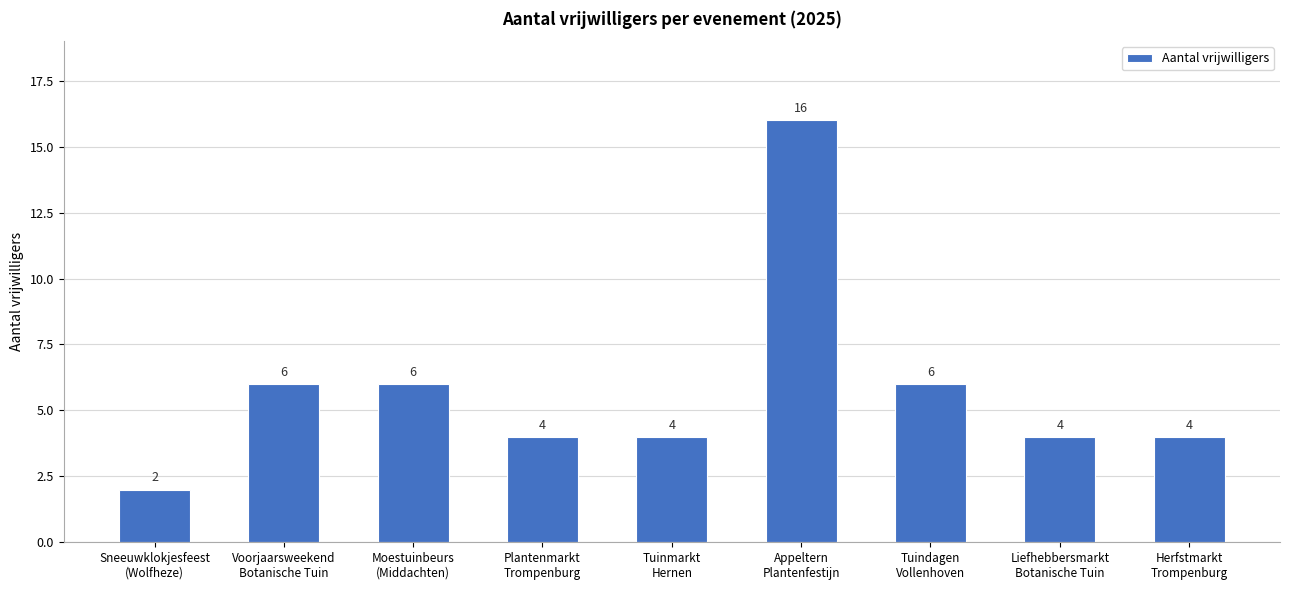

Count the values in the range 4 to 6.

7